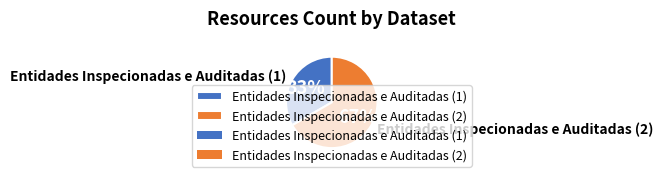

To the nearest percent, what is the combined percentage of Entidades Inspecionadas e Auditadas (2) and Entidades Inspecionadas e Auditadas (1)?

100%